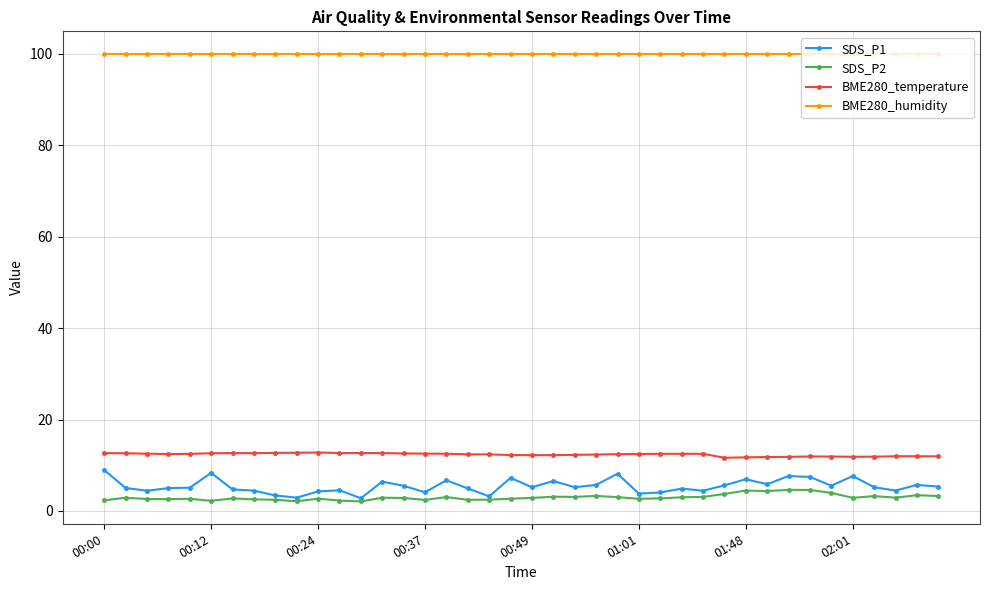

What is the greatest value displayed?

100.0